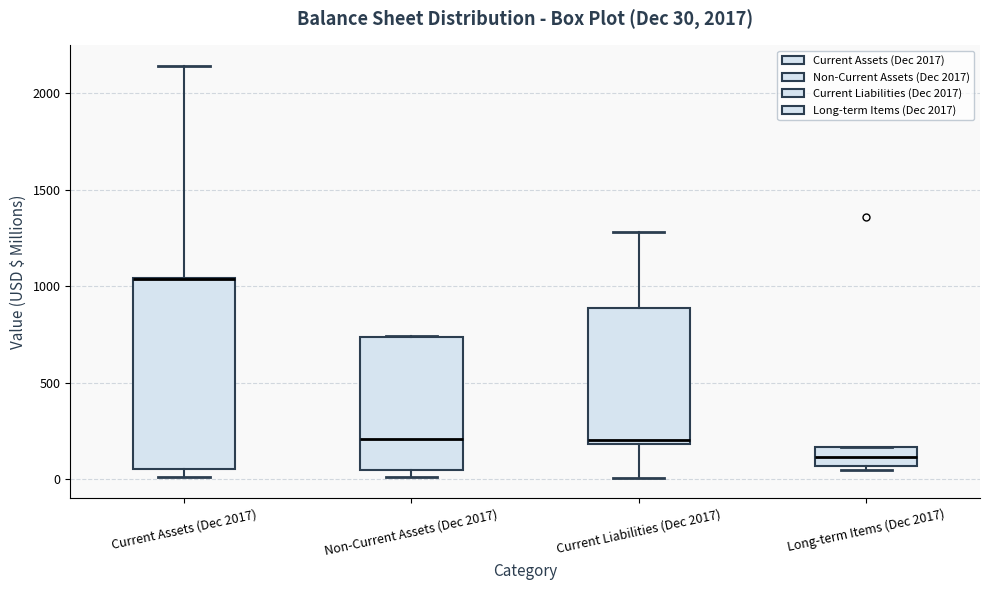

Comparing the boxes themselves (not the whiskers), which one is the tallest?

Current Assets (Dec 2017)